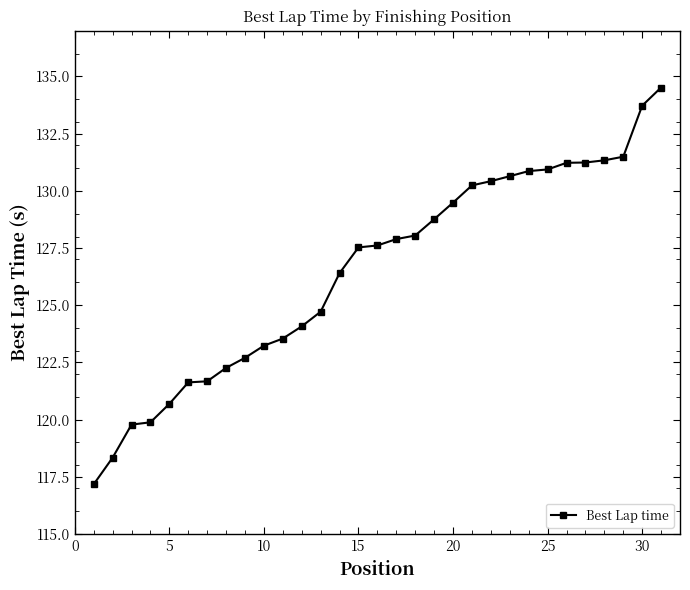

What is the greatest value displayed?

134.5